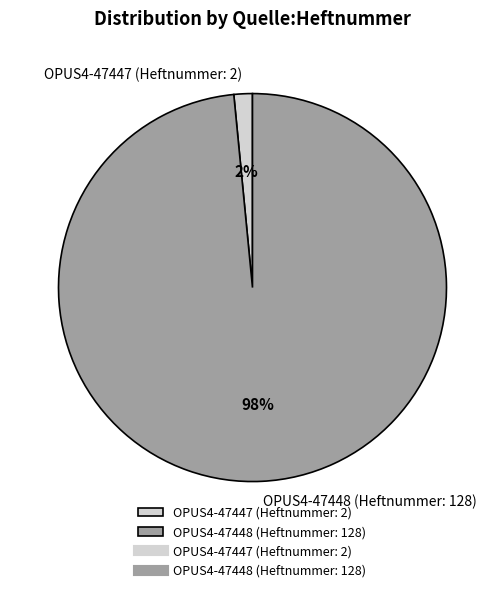

Rank the categories by value from highest to lowest.

OPUS4-47448 (Heftnummer: 128), OPUS4-47447 (Heftnummer: 2)